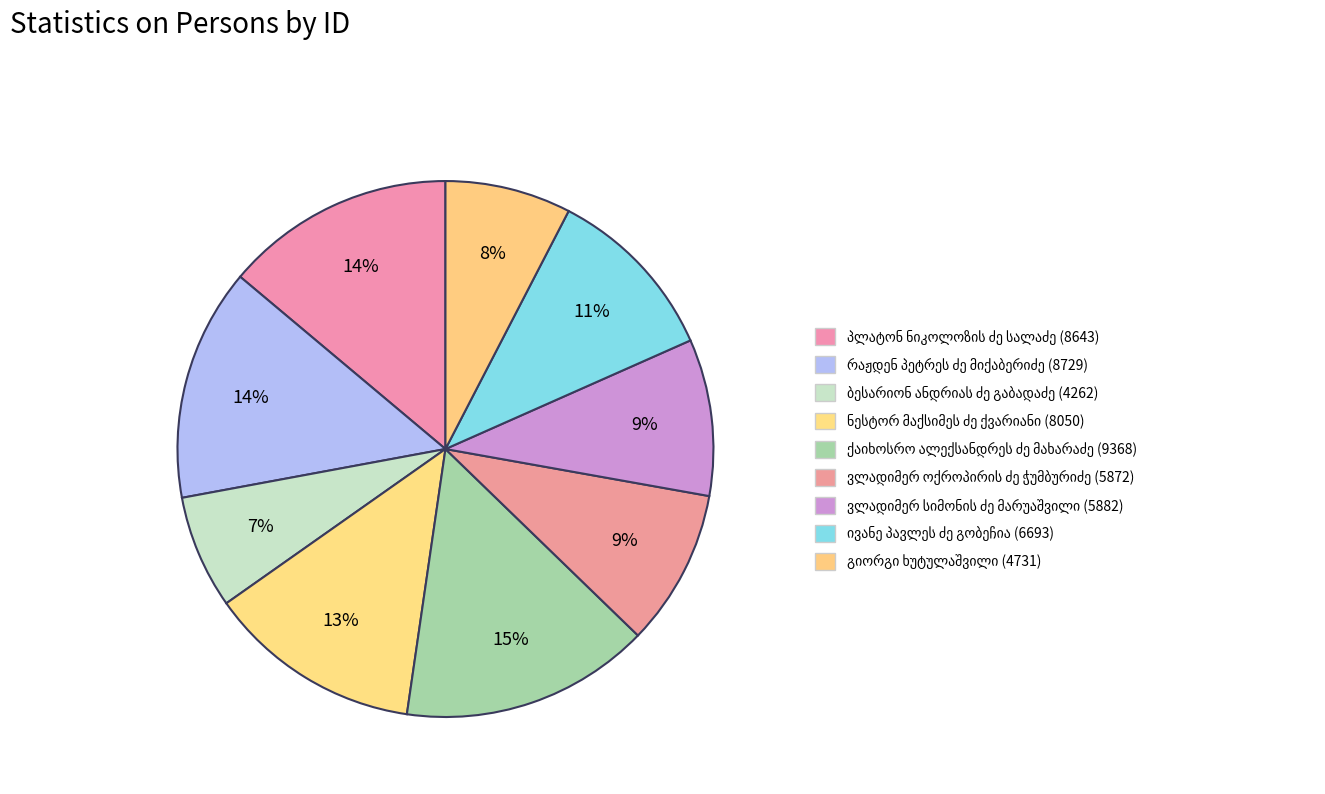

Which category has the smallest portion of the pie?

ბესარიონ ანდრიას ძე გაბადაძე